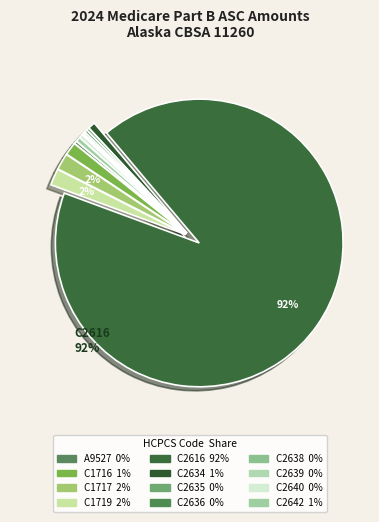

Which category has the biggest portion of the pie?

C2616